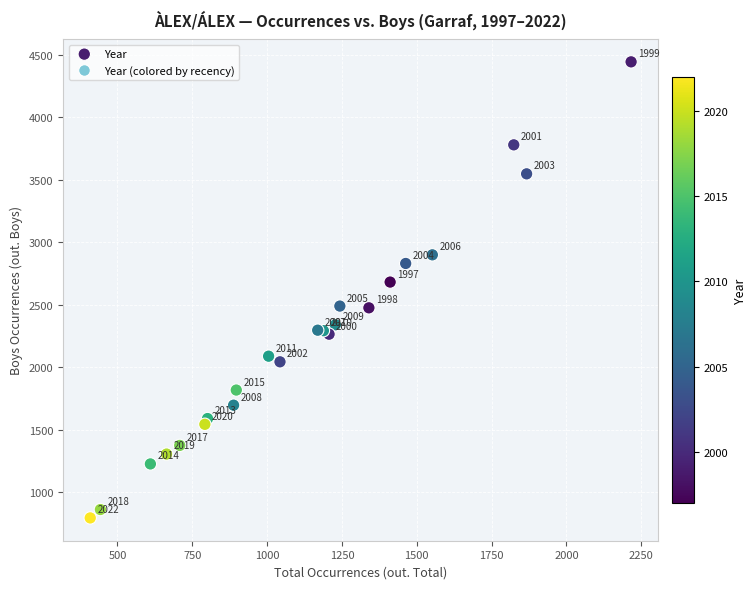

What Y value in the scatter plot is closest to 2619?

2682